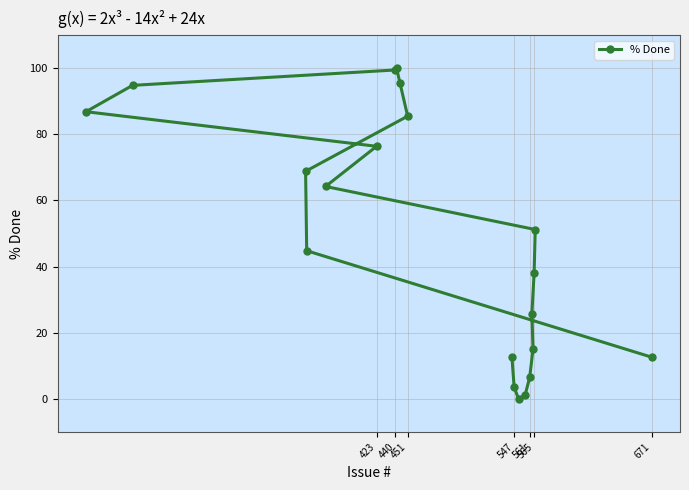

What is the average value?

49.2